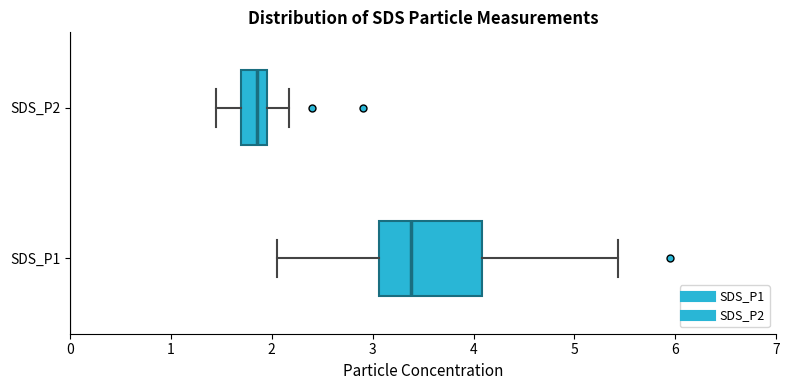

Reading bottom to top, transcribe this box plot: for each box, give where its median line is, the range the box spans, and where its two whiskers end, as read against the x-axis. The values are not printed on the chart, so give them approximately, as read against the axis.

SDS_P1: median 3.4, box 3.1 to 4.1, whiskers 2.1 to 5.4
SDS_P2: median 1.9, box 1.7 to 2.0, whiskers 1.5 to 2.2